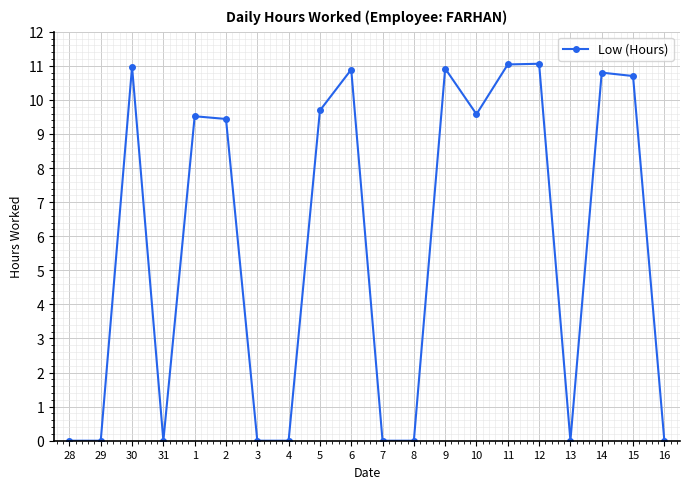

What position from the left is 2?

6